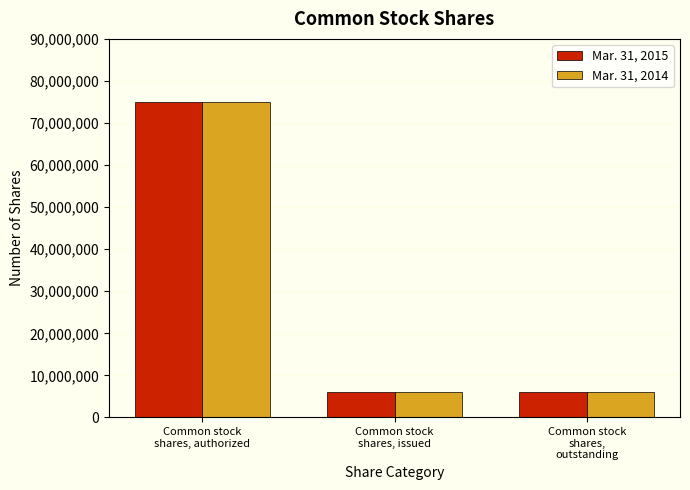

What is the maximum value for Mar. 31, 2014?

75000000